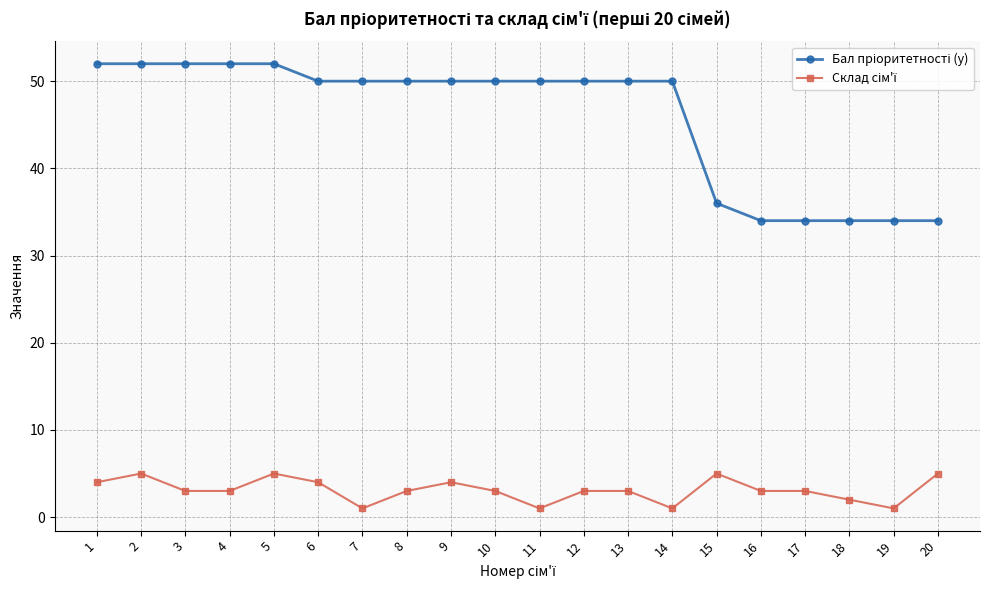

What is the total value across all series at 9?

54